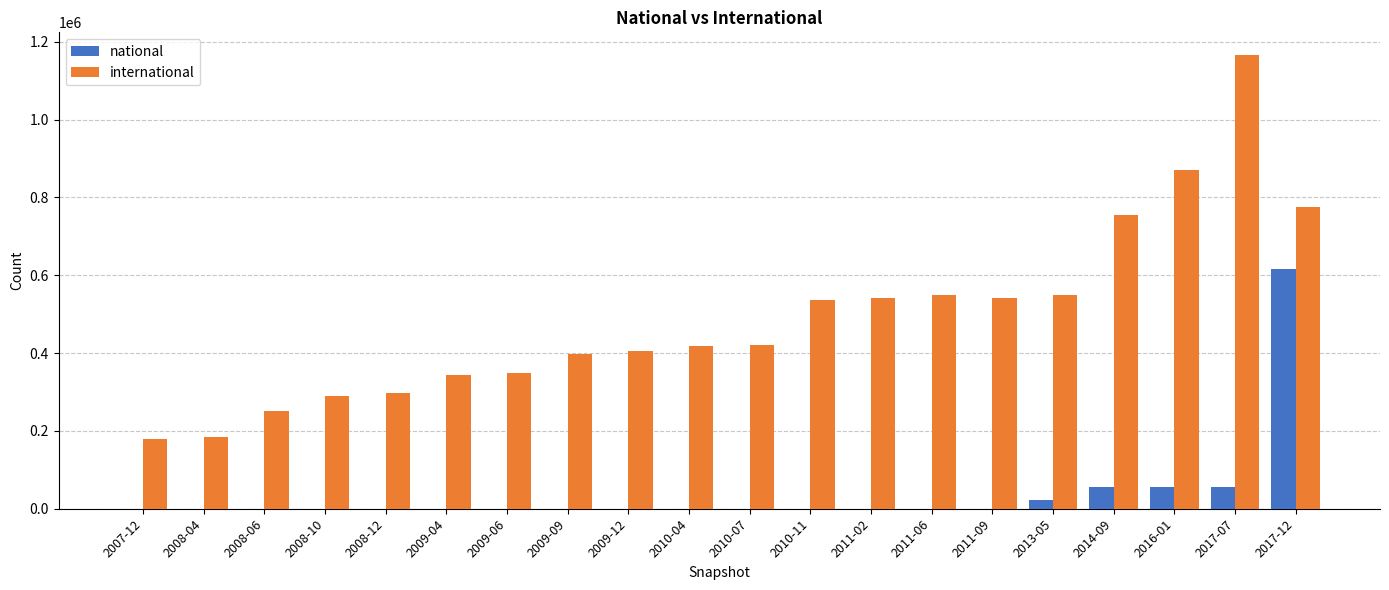

Which series changed the most between 2008-04 and 2009-12?

international